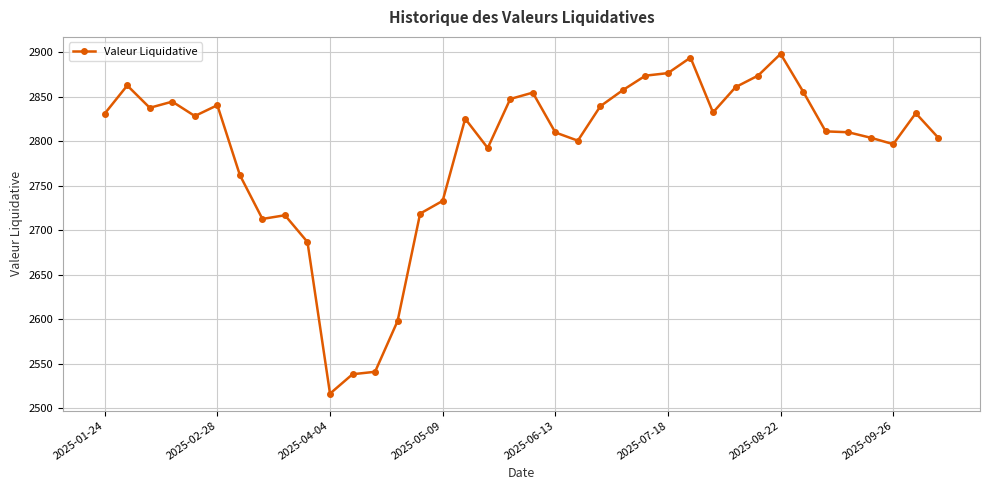

True or false: there are more than 1 points higher than both neighbors.

True